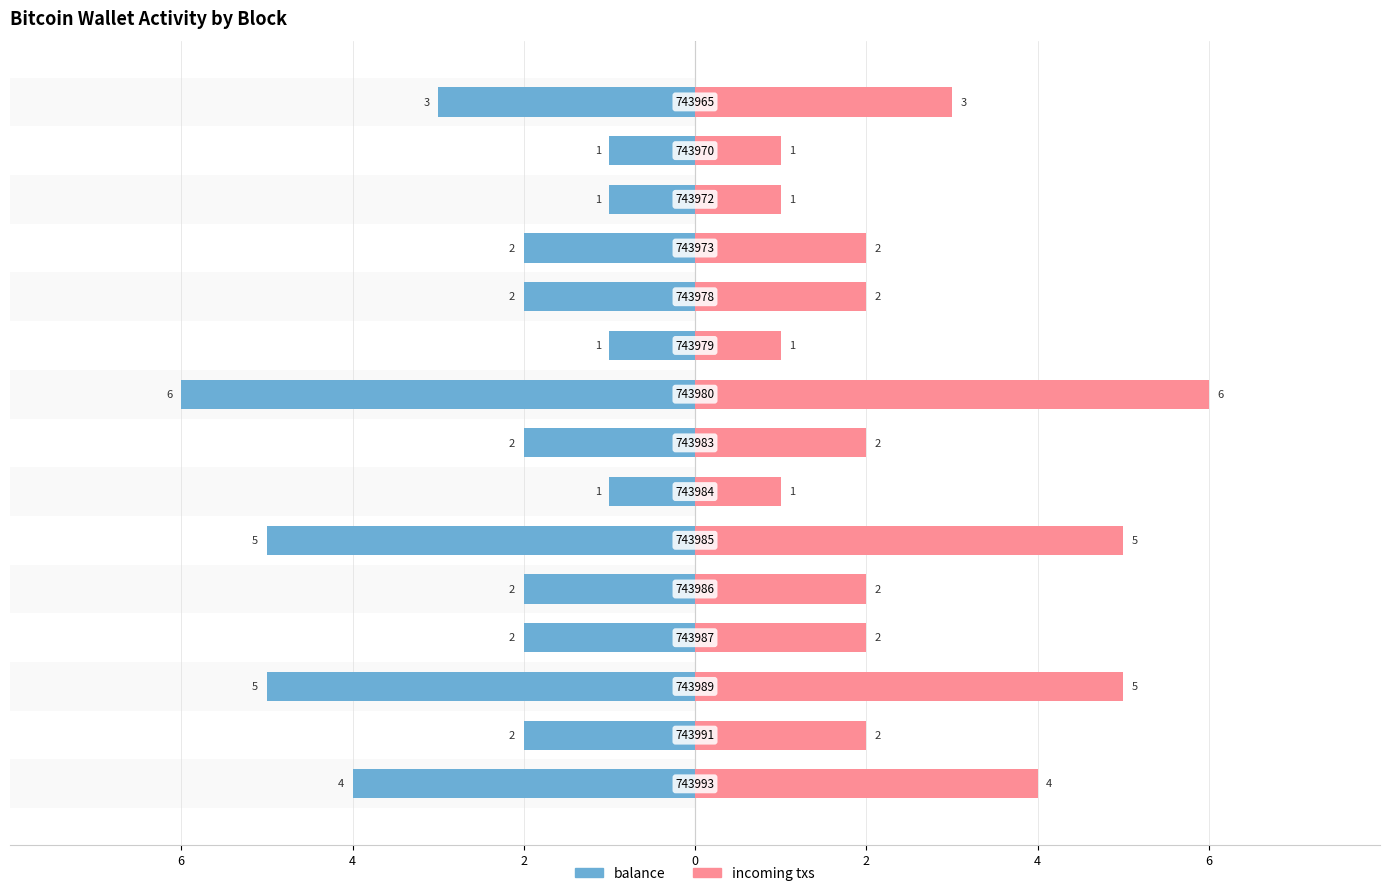

Which series has the largest range (max minus min)?

balance